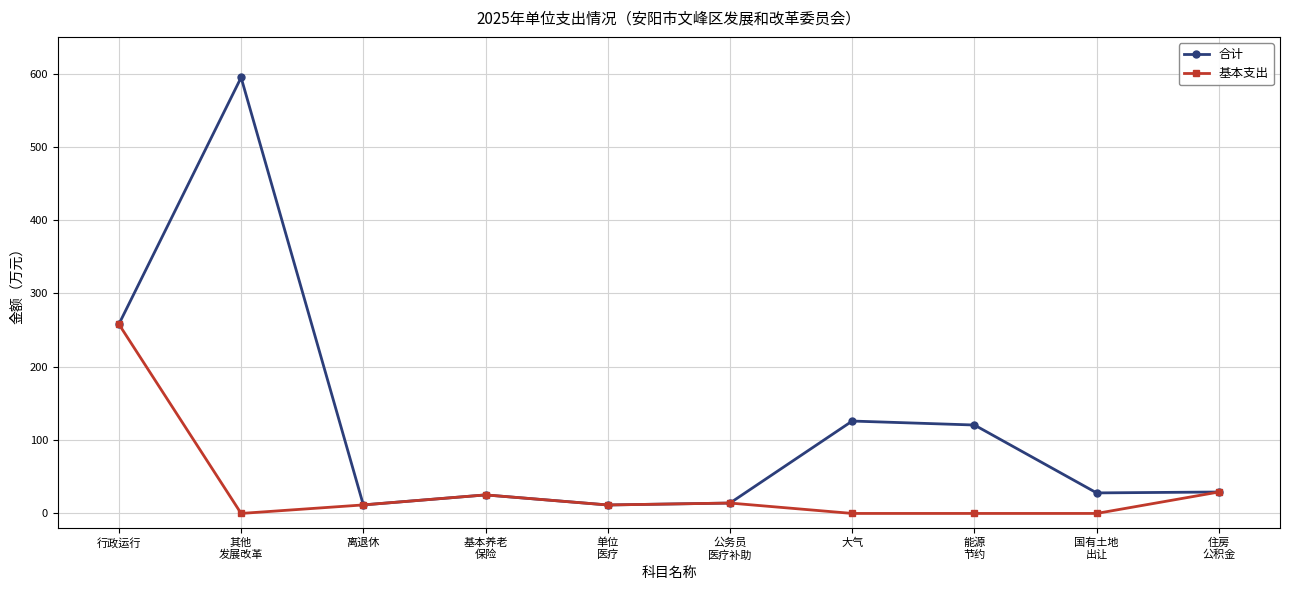

What is the label of the 10th point from the left?

住房
公积金